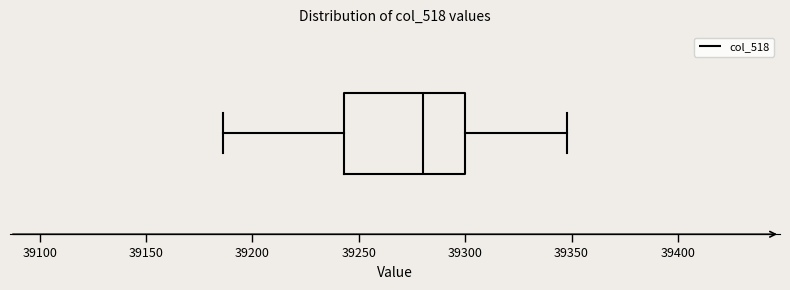

Transcribe this box plot: give where the median line is, the range the box spans, and where the two whiskers end, as read against the x-axis. The values are not printed on the chart, so give them approximately, as read against the axis.

median 39280, box 39245 to 39300, whiskers 39185 to 39350